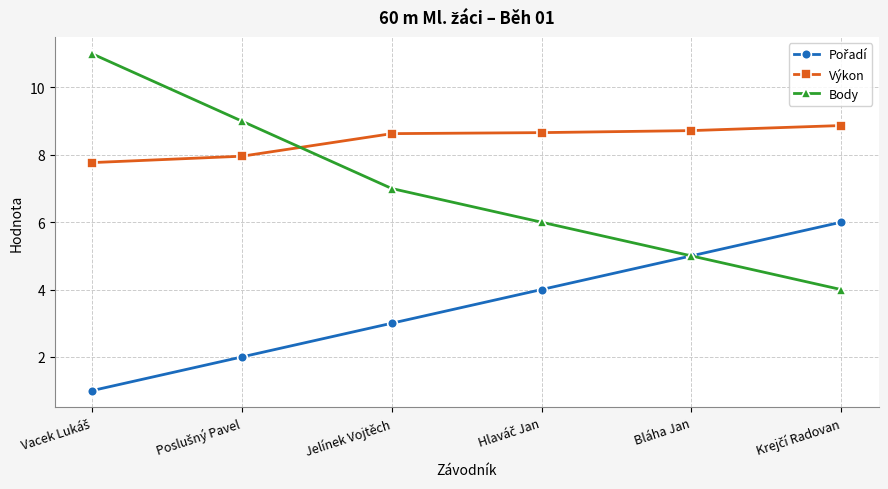

Which series has the widest spread of values?

Body